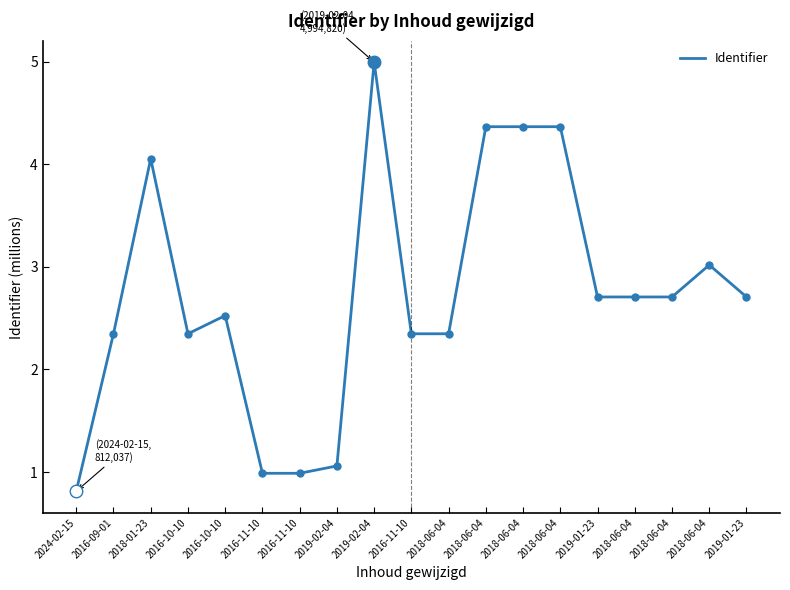

How many lines are shown in the chart?

1